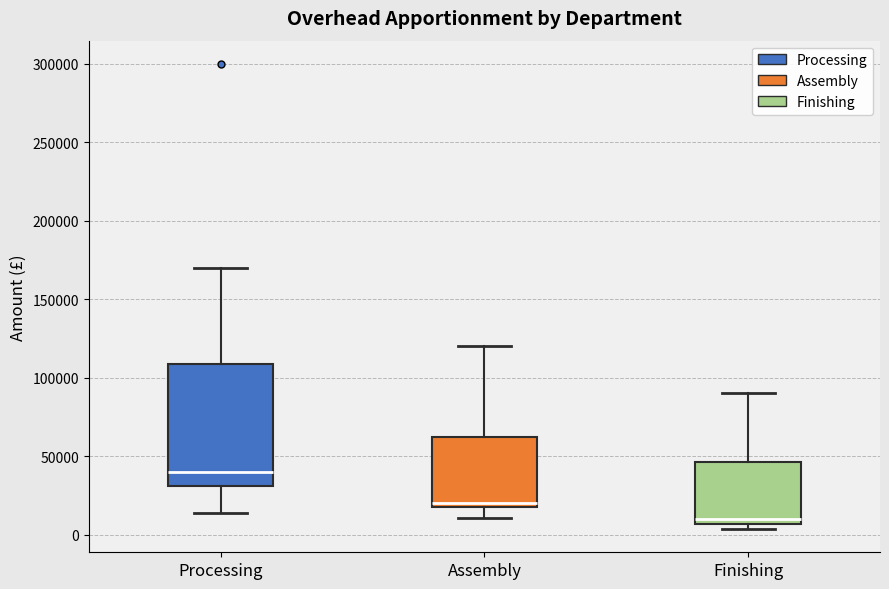

Reading left to right, read every box against the y-axis: the position of its median line, the range the box covers, and the ends of its whiskers. The values are not printed on the chart, so give them approximately, as read against the axis.

Processing: median 40000, box 30000 to 110000, whiskers 15000 to 170000
Assembly: median 20000 (just above the box's lower edge), box 20000 to 60000, whiskers 10000 to 120000
Finishing: median 10000, box 5000 to 45000, whiskers 5000 (just below the box's lower edge) to 90000